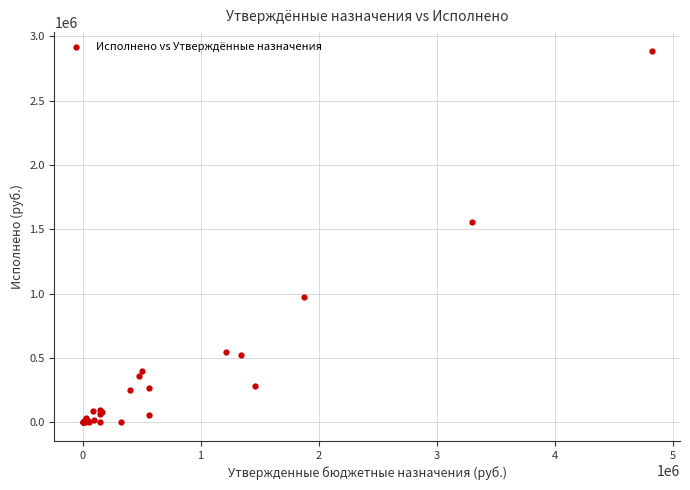

What Y value in the scatter plot is closest to 1444433?

1557159.7